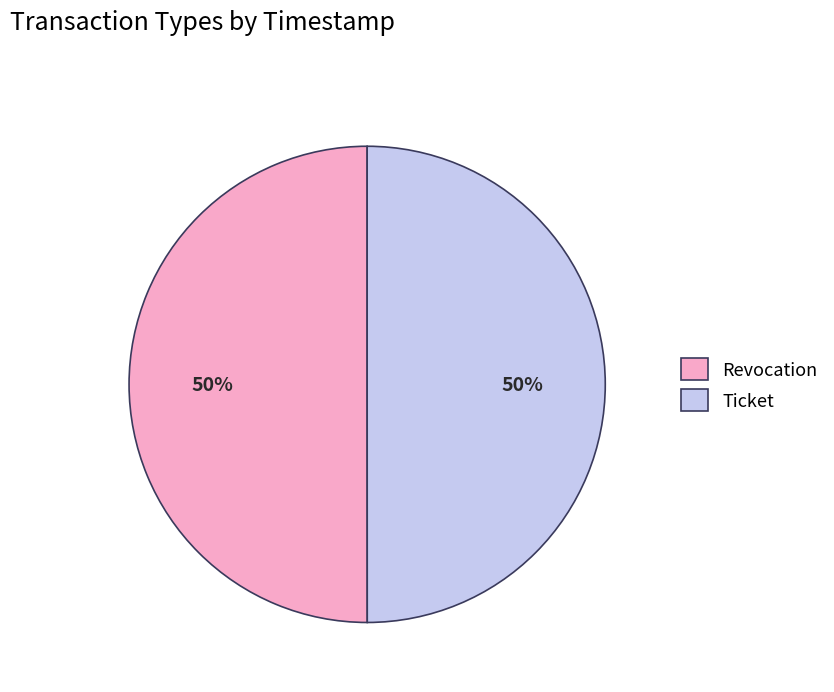

Is it true that Revocation is 39% of the pie?

False